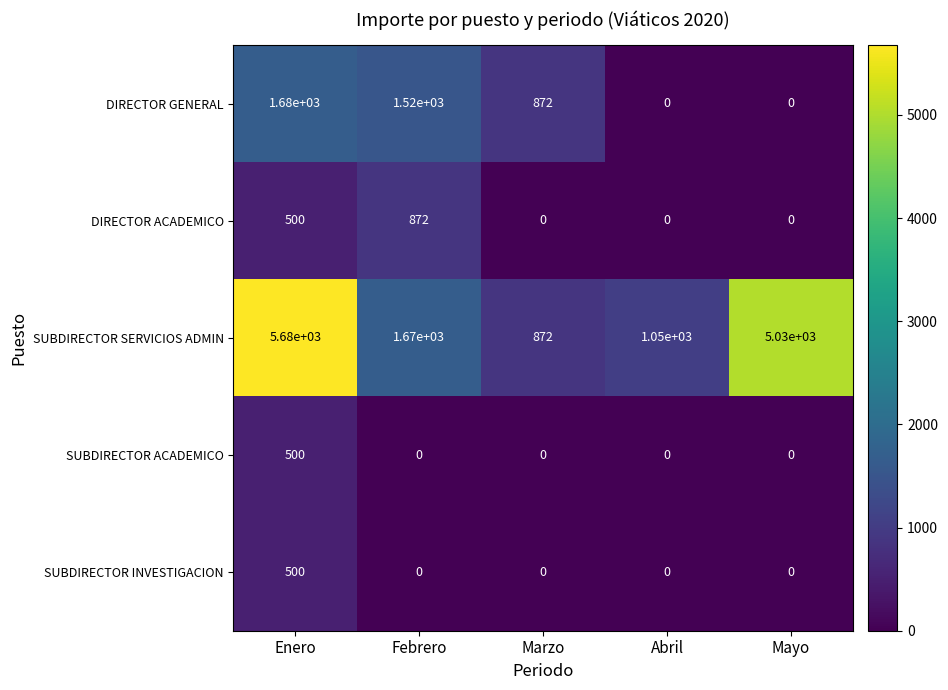

Reading left to right, list all the values displayed in this chart.

DIRECTOR GENERAL: 1680	1520	872	0	0
DIRECTOR ACADEMICO: 500	872	0	0	0
SUBDIRECTOR SERVICIOS ADMIN: 5680	1670	872	1050	5030
SUBDIRECTOR ACADEMICO: 500	0	0	0	0
SUBDIRECTOR INVESTIGACION: 500	0	0	0	0